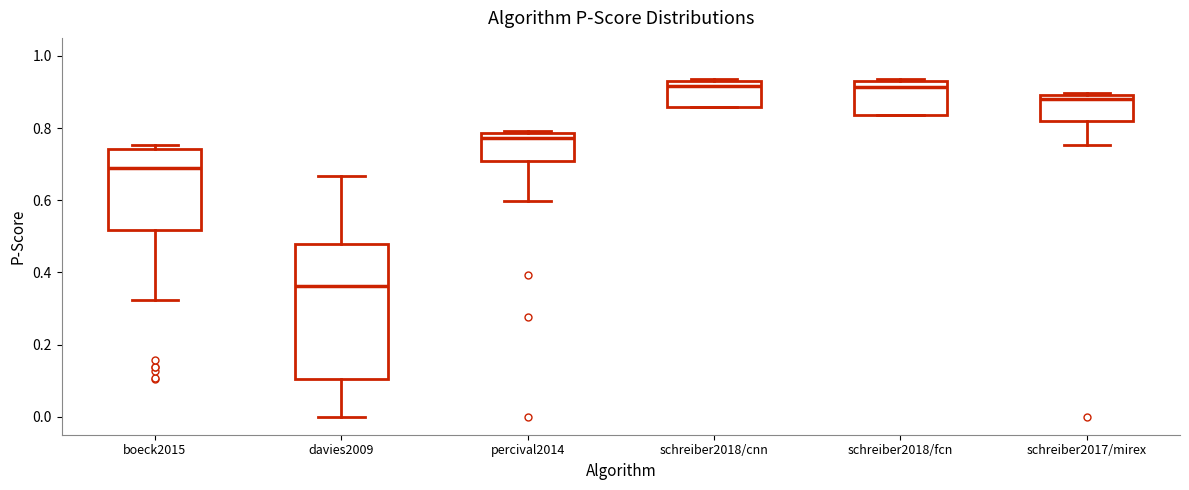

Reading left to right, read every box against the y-axis: the position of its median line, the range the box covers, and the ends of its whiskers. The values are not printed on the chart, so give them approximately, as read against the axis.

boeck2015: median 0.70, box 0.52 to 0.74, whiskers 0.32 to 0.76
davies2009: median 0.36, box 0.10 to 0.48, whiskers 0.00 to 0.66
percival2014: median 0.78 (just below the box's upper edge), box 0.72 to 0.78, whiskers 0.60 to 0.80
schreiber2018/cnn: median 0.92, box 0.86 to 0.94, whiskers 0.86 to 0.94
schreiber2018/fcn: median 0.92, box 0.84 to 0.94, whiskers 0.84 to 0.94
schreiber2017/mirex: median 0.88, box 0.82 to 0.90, whiskers 0.76 to 0.90